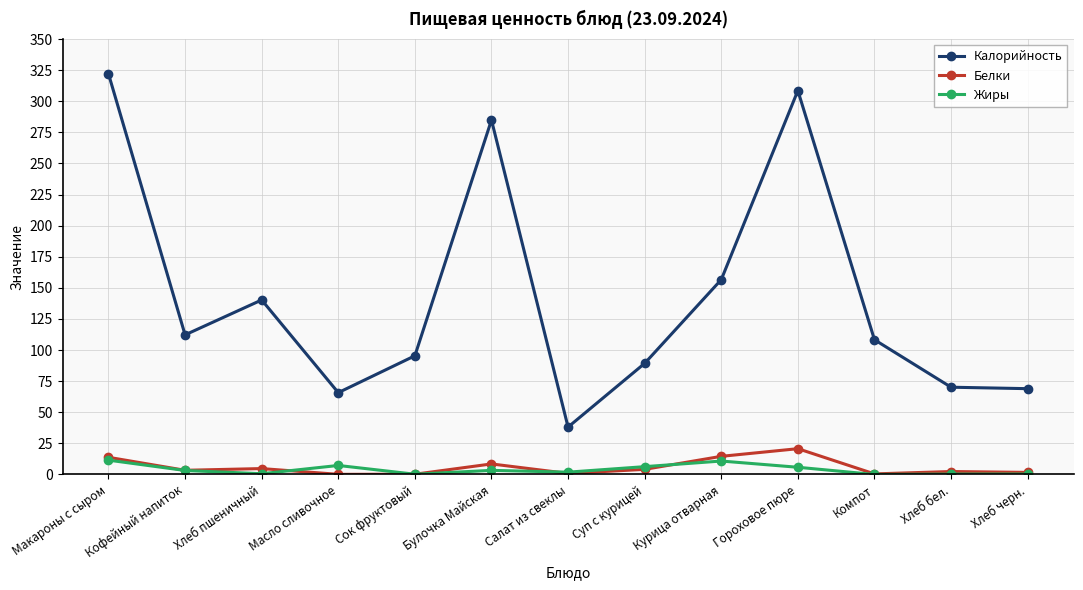

In Белки, how many points are higher than both neighbors (excluding endpoints)?

4